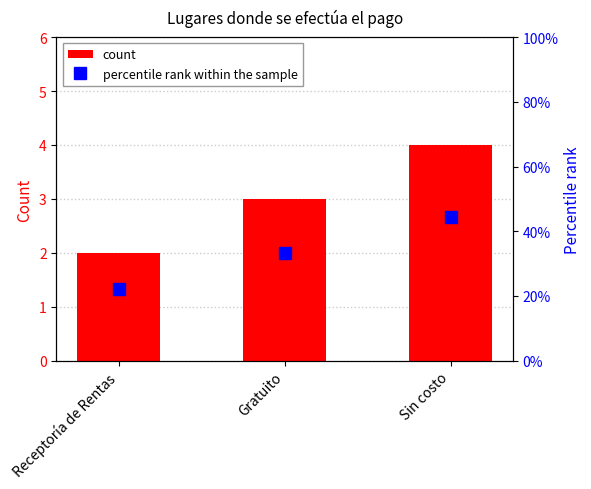

What is the difference between the second highest and minimum values in the percentile rank within the sample series?

11.1